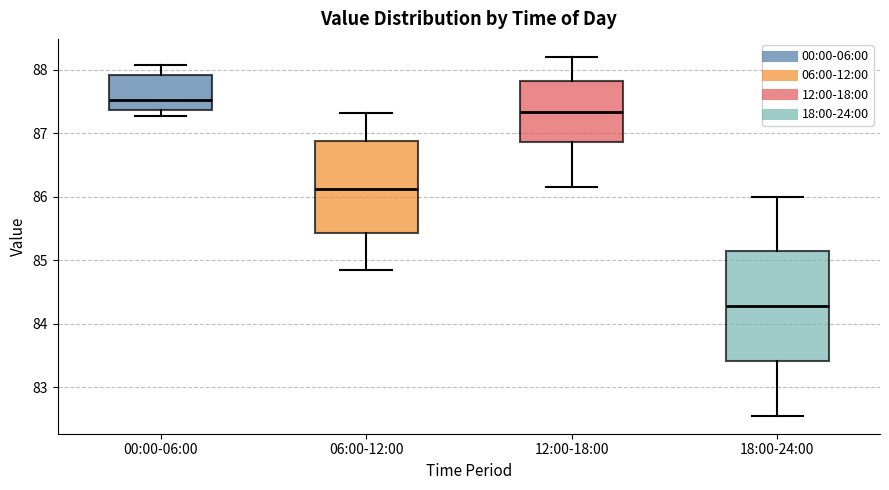

Reading left to right, transcribe this box plot: for each box, give where its median line is, the range the box spans, and where its two whiskers end, as read against the y-axis. The values are not printed on the chart, so give them approximately, as read against the axis.

00:00-06:00: median 87.5, box 87.4 to 87.9, whiskers 87.3 to 88.1
06:00-12:00: median 86.1, box 85.4 to 86.9, whiskers 84.8 to 87.3
12:00-18:00: median 87.3, box 86.9 to 87.8, whiskers 86.2 to 88.2
18:00-24:00: median 84.3, box 83.4 to 85.1, whiskers 82.6 to 86.0